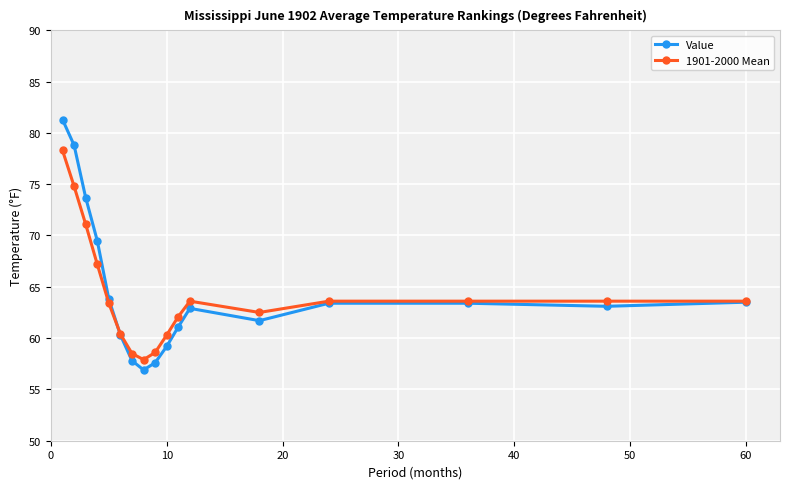

List the series in order of their peak value, lowest first.

1901-2000 Mean, Value